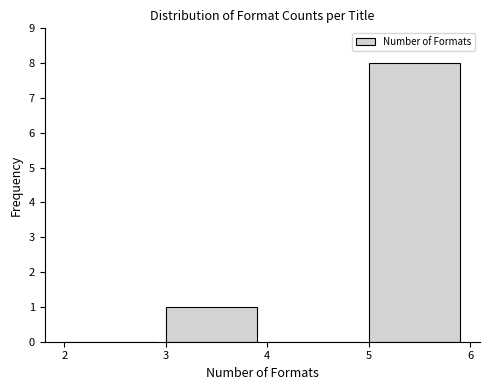

Over which range of the x-axis is the bar tallest?

5 to 6